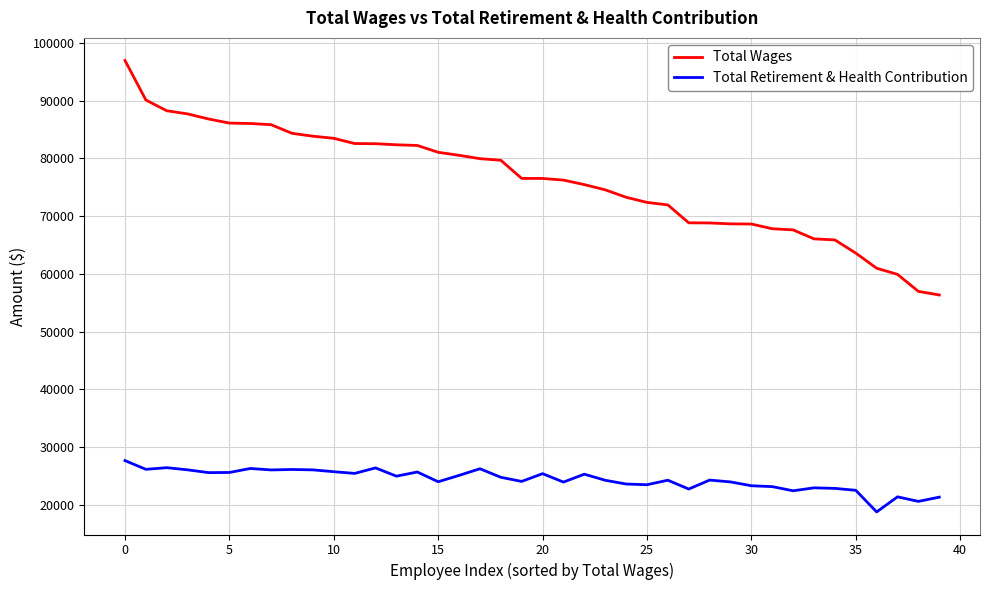

How many series are shown in this chart?

2